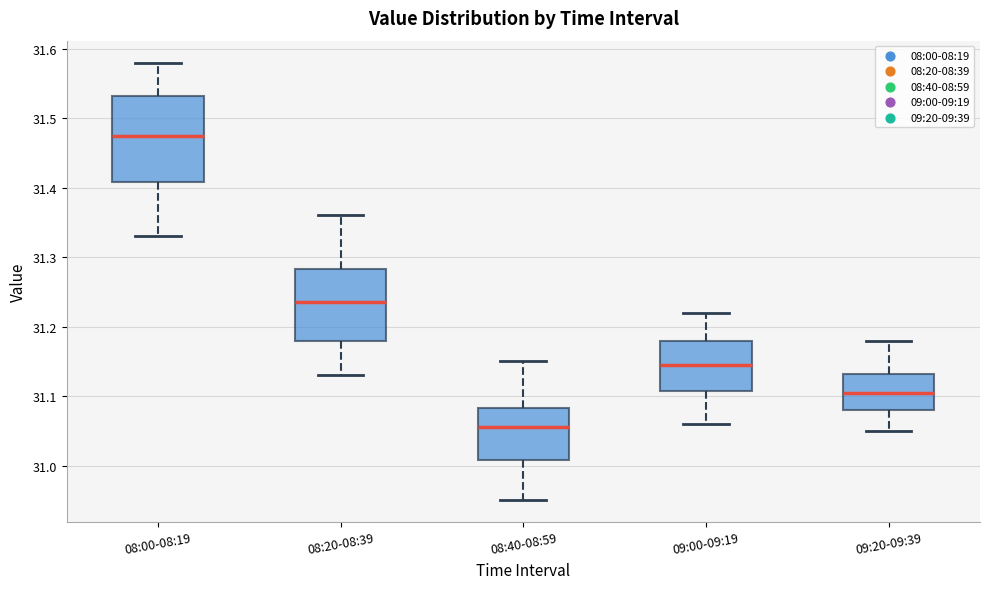

Reading left to right, transcribe this box plot: for each box, give where its median line is, the range the box spans, and where its two whiskers end, as read against the y-axis. The values are not printed on the chart, so give them approximately, as read against the axis.

08:00-08:19: median 31.48, box 31.41 to 31.53, whiskers 31.33 to 31.58
08:20-08:39: median 31.24, box 31.18 to 31.28, whiskers 31.13 to 31.36
08:40-08:59: median 31.06, box 31.01 to 31.08, whiskers 30.95 to 31.15
09:00-09:19: median 31.15, box 31.11 to 31.18, whiskers 31.06 to 31.22
09:20-09:39: median 31.11, box 31.08 to 31.13, whiskers 31.05 to 31.18